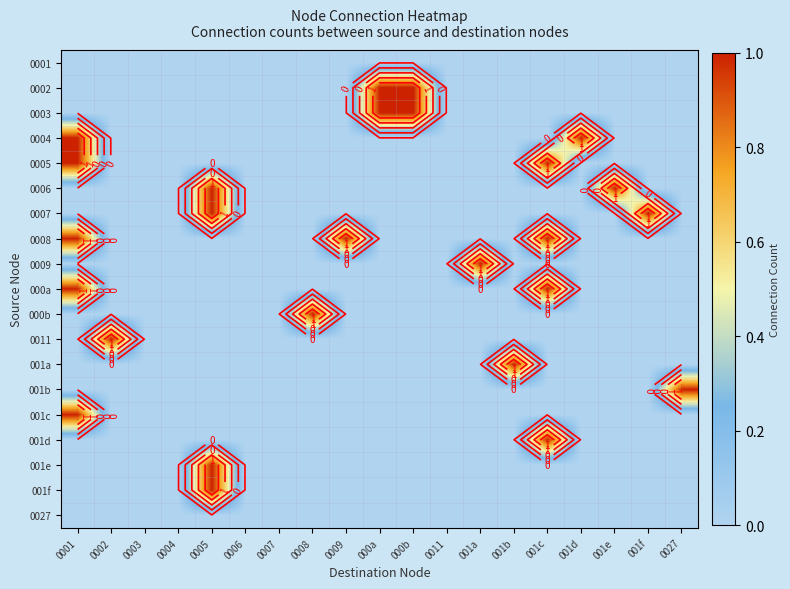

Rank the categories by 0003 value from highest to lowest.

000a, 000b, 0001, 0002, 0003, 0004, 0005, 0006, 0007, 0008, 0009, 0011, 001a, 001b, 001c, 001d, 001e, 001f, 0027